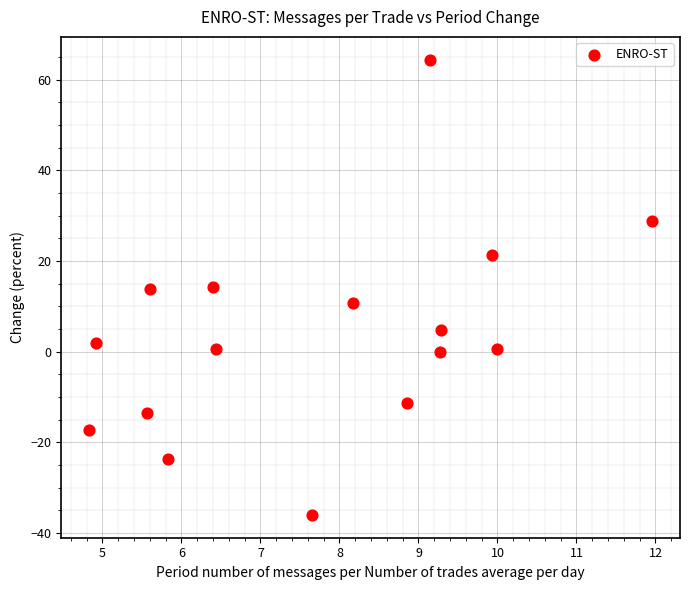

What is the range of Y values (max minus min)?

100.4